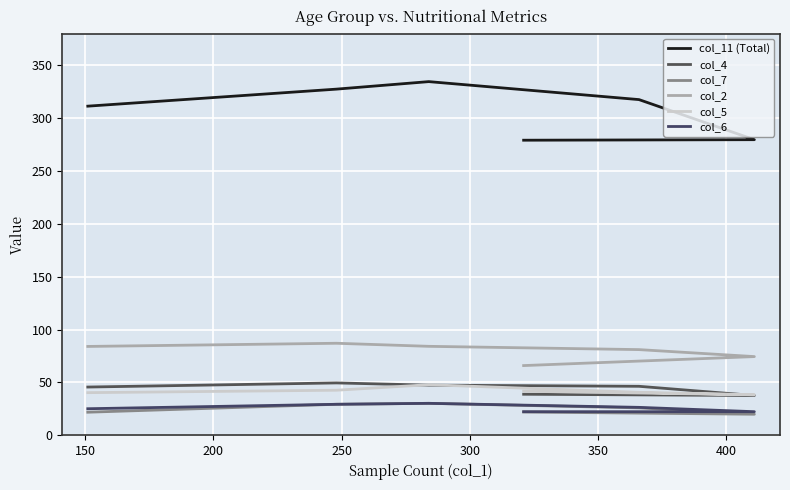

At how many categories does at least one series exceed 145?

6